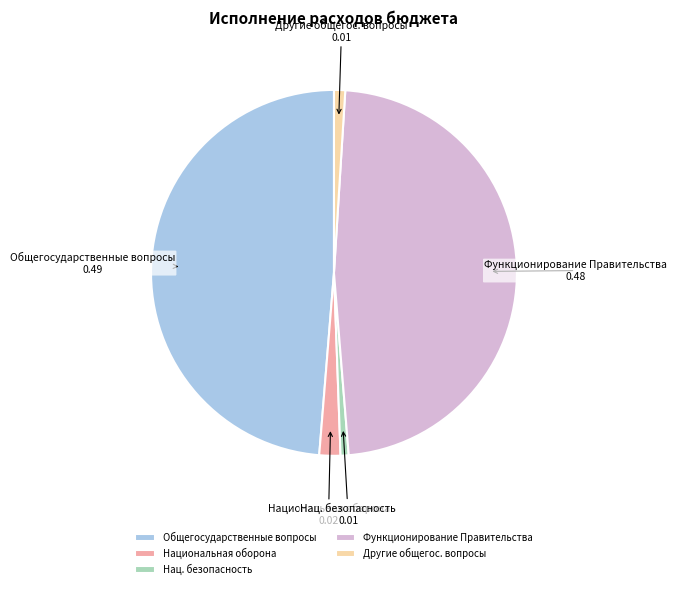

How many segments does this pie chart have?

5